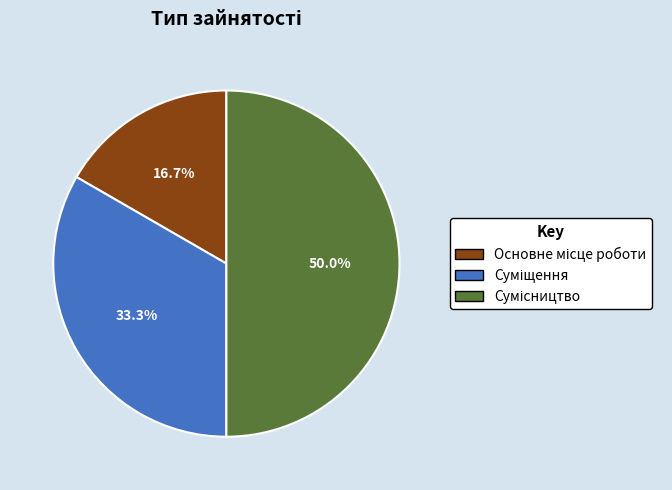

Rank the categories by value from highest to lowest.

Сумісництво, Суміщення, Основне місце роботи